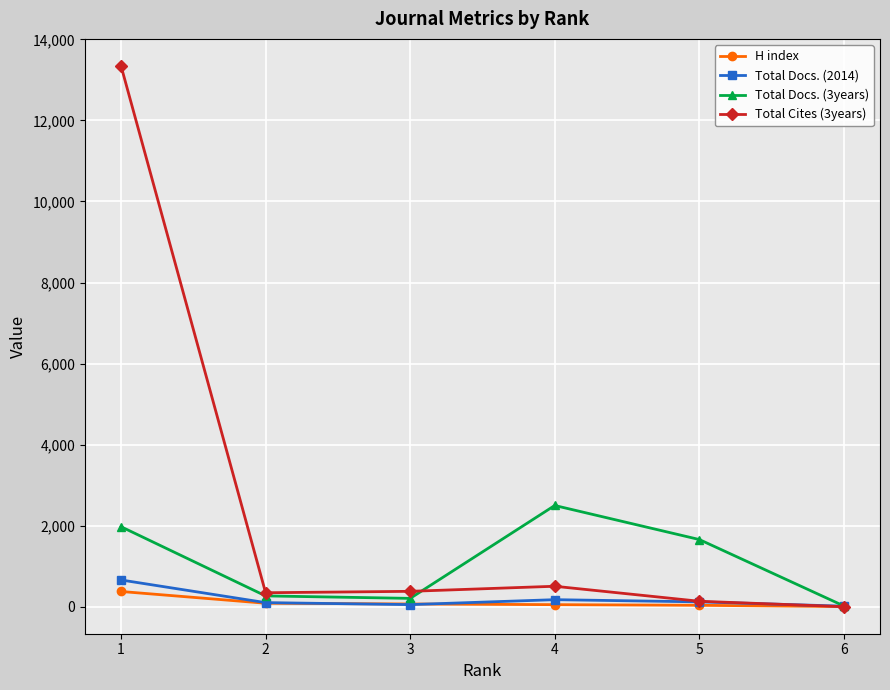

Which series has the largest total across all categories?

Total Cites (3years)